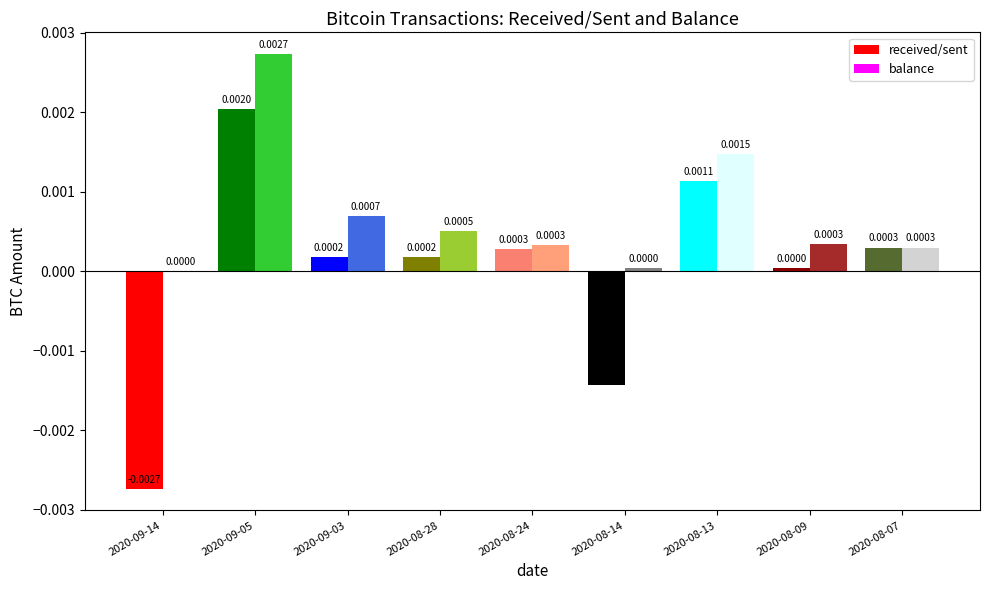

Between 2020-09-14 and 2020-08-24, which series saw the biggest shift?

received/sent